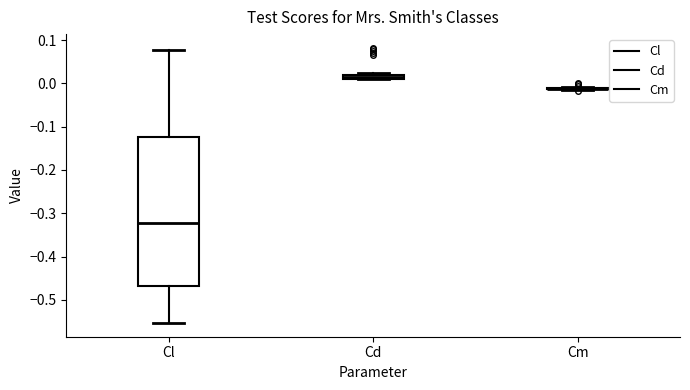

Which box is the tallest, from its lower edge to its upper edge?

Cl